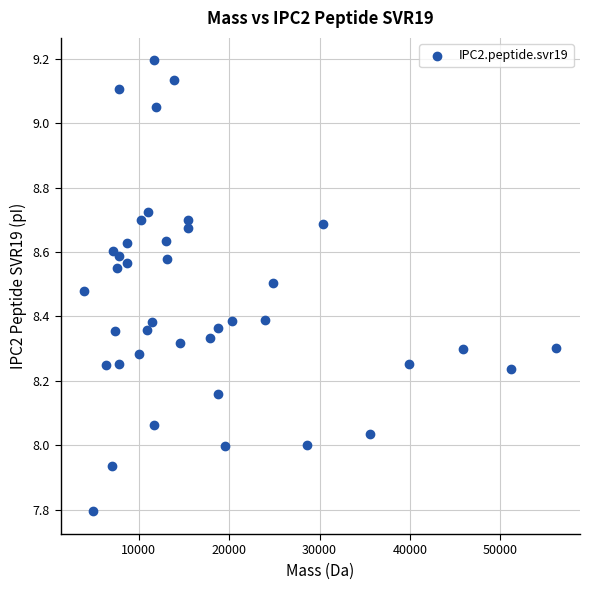

What is the range of Y values (max minus min)?

1.4